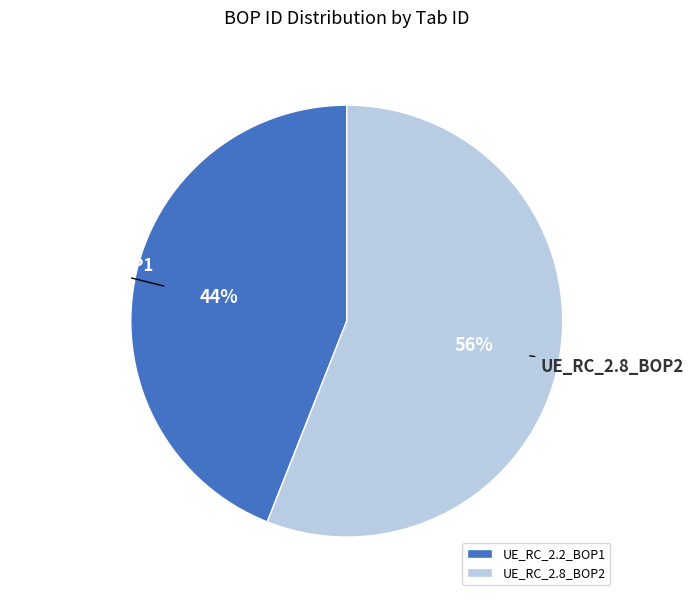

What is the majority slice?

UE_RC_2.8_BOP2